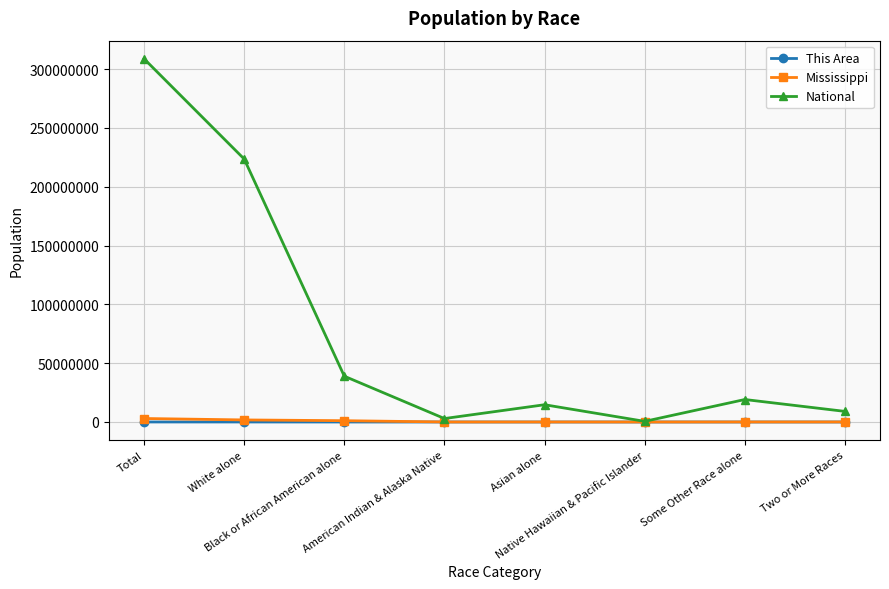

How many data points in This Area are less than 311?

4